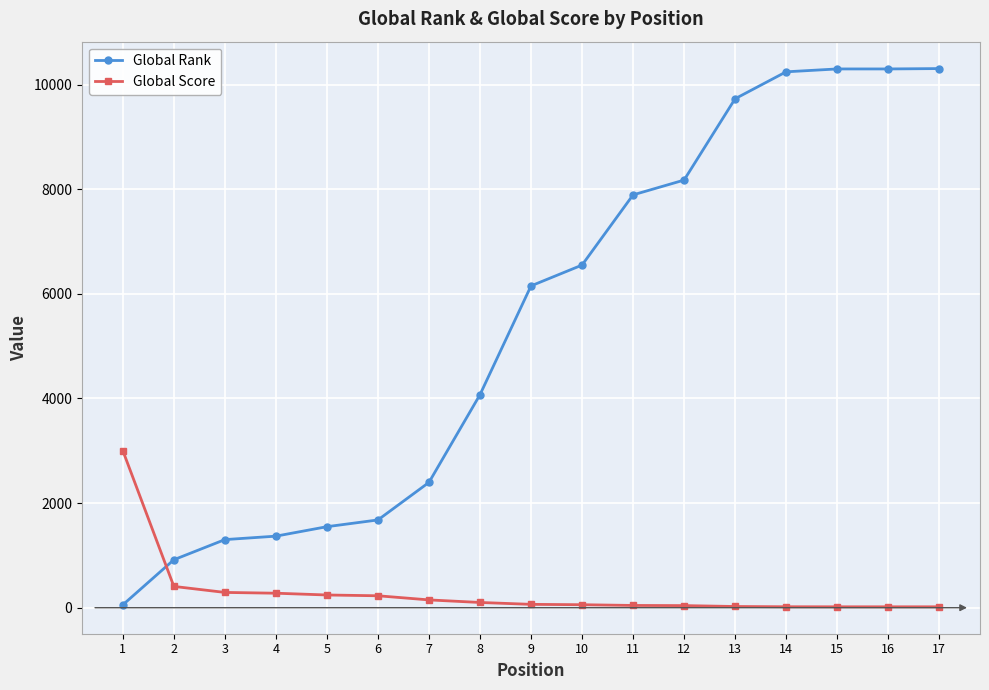

Which series ends up on top after the final intersection of Global Rank and Global Score?

Global Rank